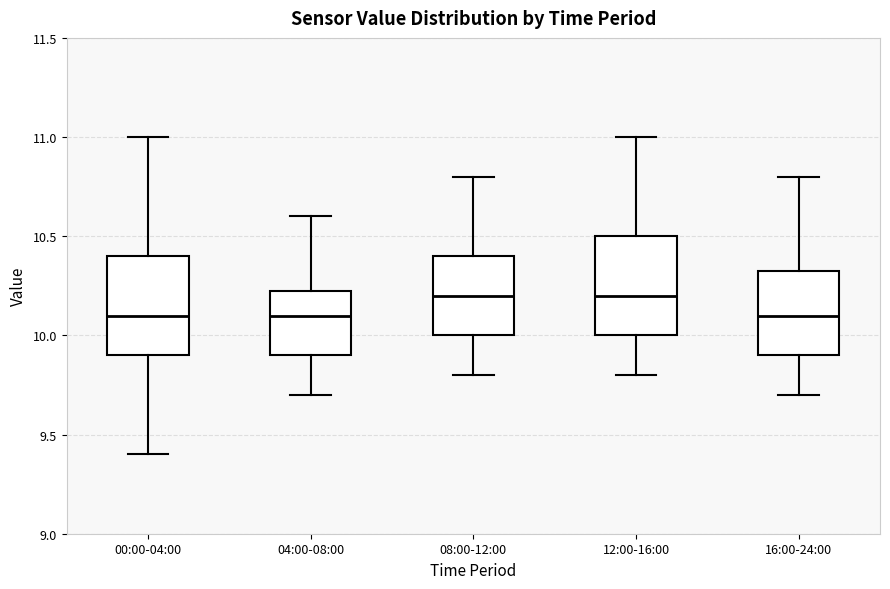

Where does the upper whisker of the box for 12:00-16:00 end on the y-axis? The values are not printed on the chart, so give them approximately, as read against the axis.

11.00